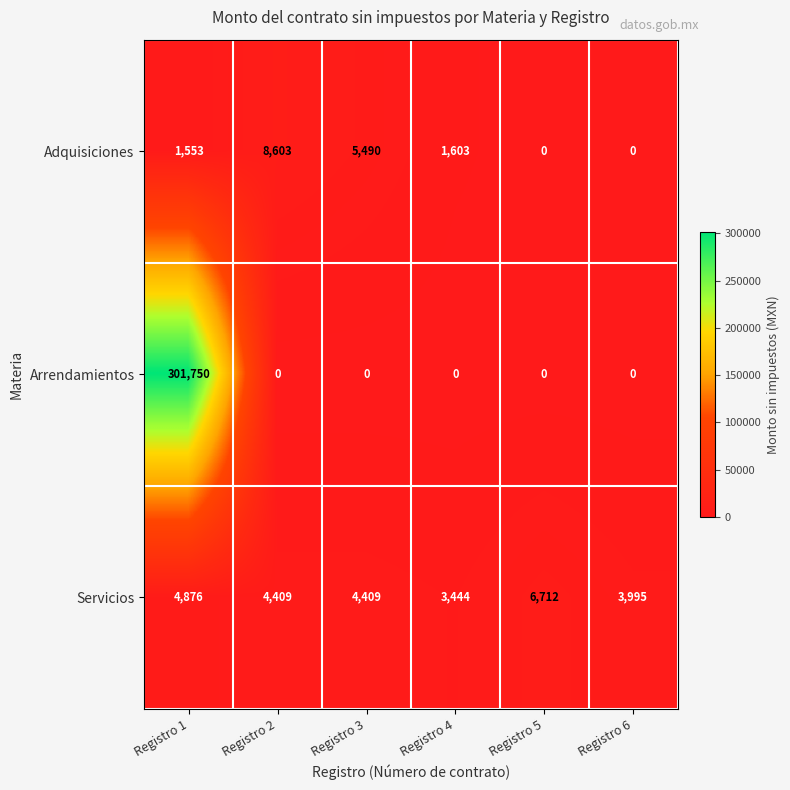

Which label corresponds to the largest value in the chart?

Registro 1